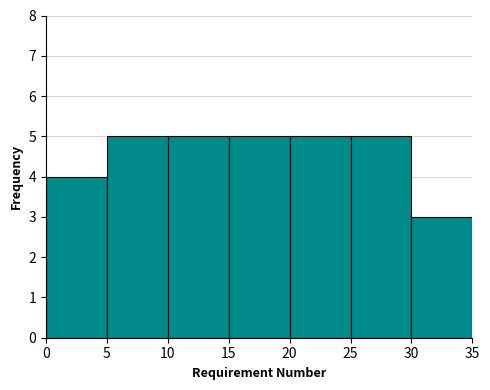

Reading left to right, list every bar in this chart as the range it spans on the x-axis followed by its height. The values are not printed on the chart, so give them approximately, as read against the axis.

0 to 5: 4
5 to 10: 5
10 to 15: 5
15 to 20: 5
20 to 25: 5
25 to 30: 5
30 to 35: 3